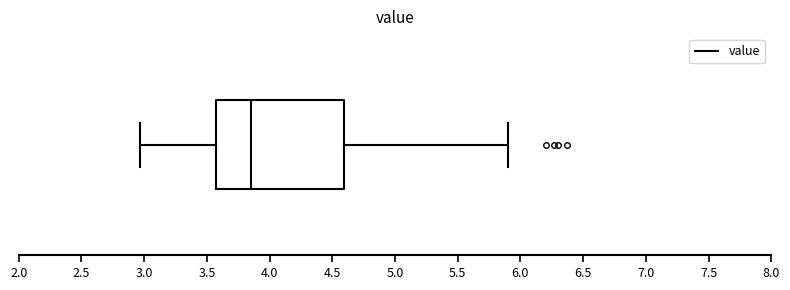

Read this box plot against the x-axis: the position of the median line, the range covered by the box, and the ends of both whiskers. The values are not printed on the chart, so give them approximately, as read against the axis.

median 3.85, box 3.55 to 4.60, whiskers 2.95 to 5.90